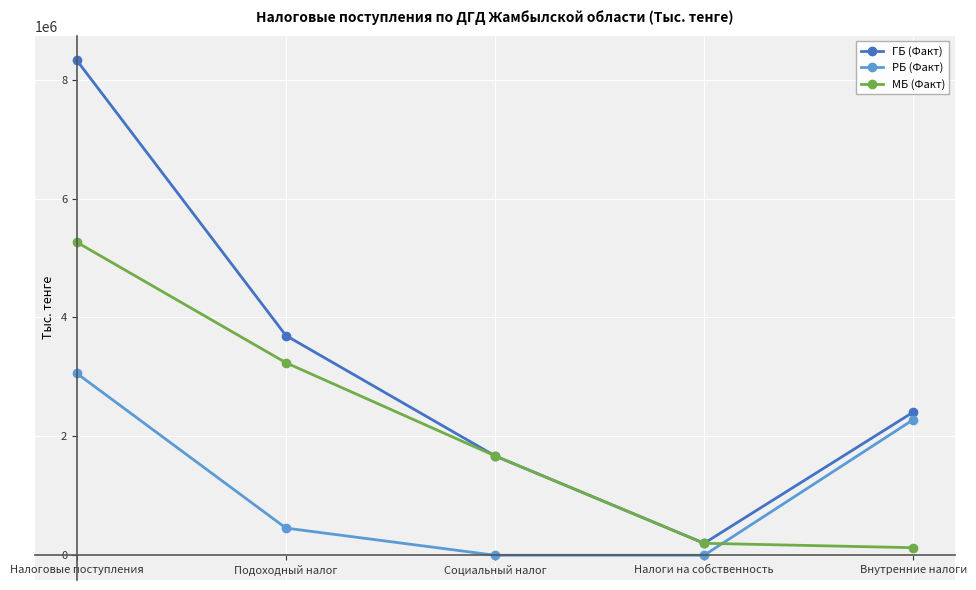

Is the value of МБ (Факт) at Внутренние налоги greater than the value of ГБ (Факт) at Подоходный налог?

No